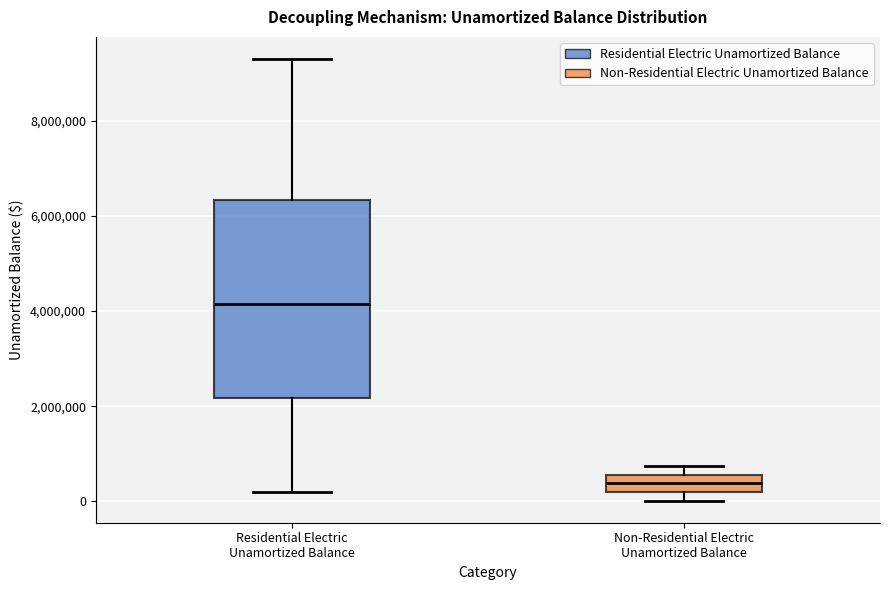

Reading left to right, transcribe this box plot: for each box, give where its median line is, the range the box spans, and where its two whiskers end, as read against the y-axis. The values are not printed on the chart, so give them approximately, as read against the axis.

Residential Electric Unamortized Balance: median 4200000, box 2200000 to 6400000, whiskers 200000 to 9200000
Non-Residential Electric Unamortized Balance: median 400000, box 200000 to 600000, whiskers 0 to 800000